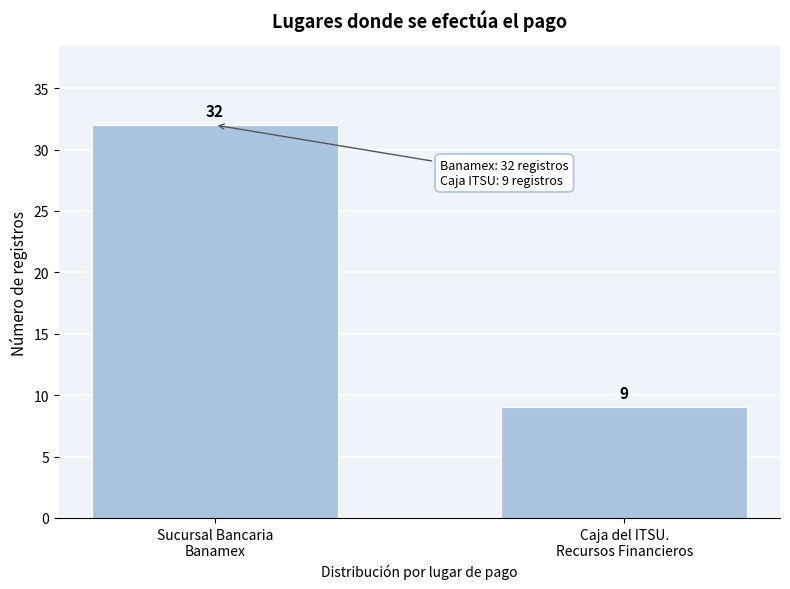

Reading left to right, what are all the values shown in this chart?

32	9